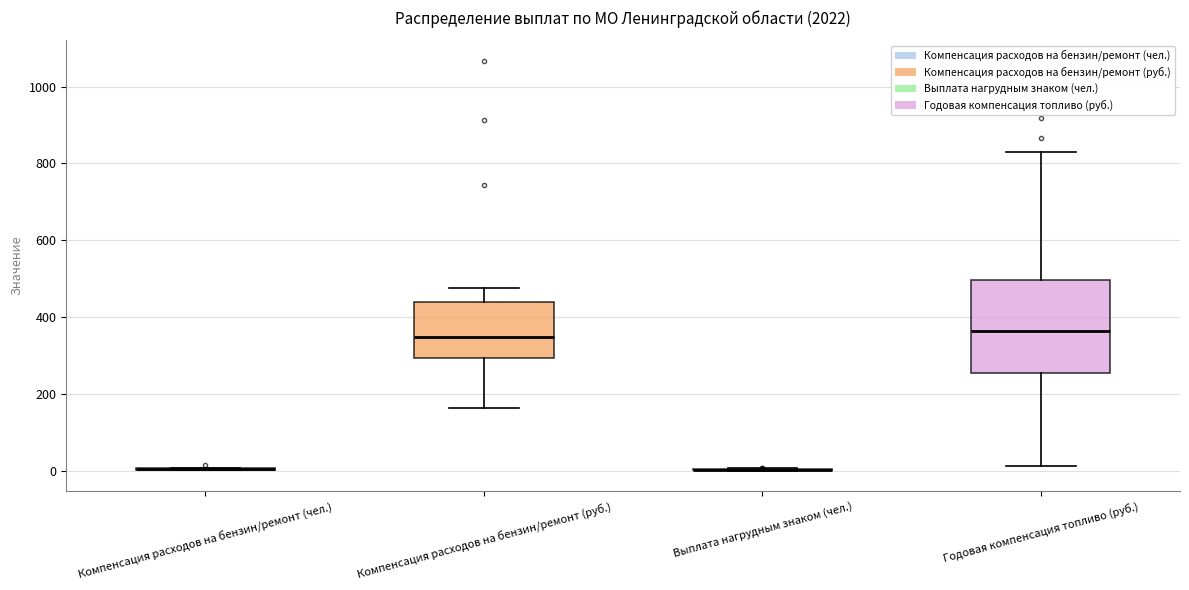

Reading left to right, read every box against the y-axis: the position of its median line, the range the box covers, and the ends of its whiskers. The values are not printed on the chart, so give them approximately, as read against the axis.

Компенсация расходов на бензин/ремонт (чел.): box collapsed to a line at 0, whiskers 0 to 0
Компенсация расходов на бензин/ремонт (руб.): median 340, box 300 to 440, whiskers 160 to 480
Выплата нагрудным знаком (чел.): box collapsed to a line at 0, whiskers 0 to 0
Годовая компенсация топливо (руб.): median 360, box 260 to 500, whiskers 20 to 840